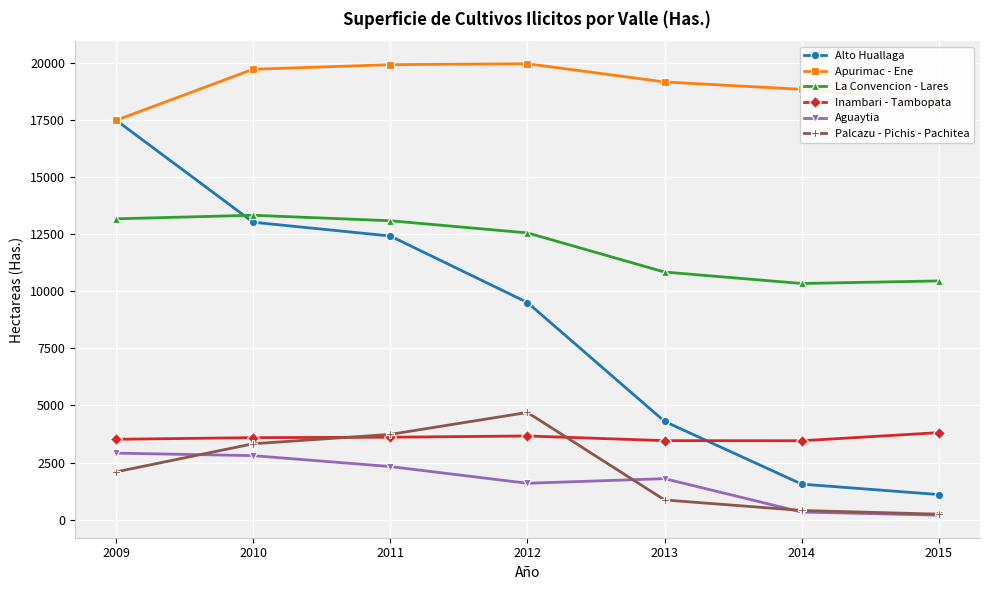

Between 2011 and 2012, which series saw the biggest shift?

Alto Huallaga